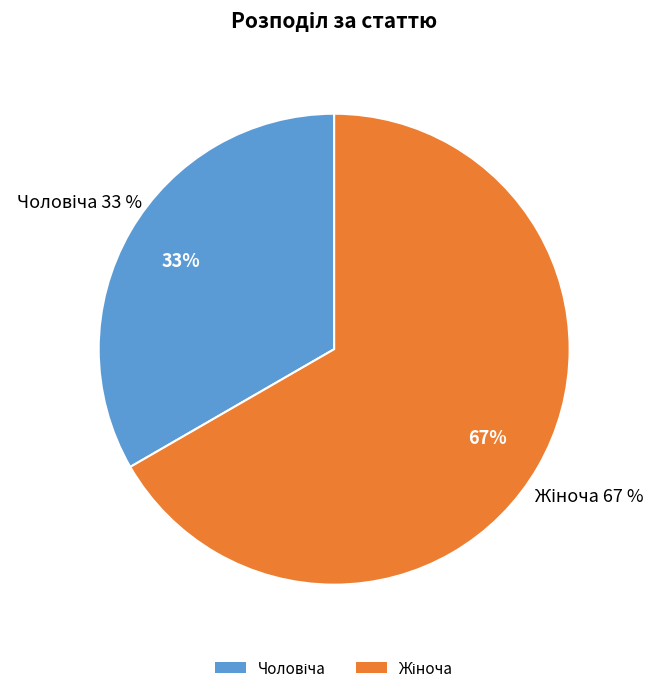

Between Жіноча and Чоловіча, which is larger?

Жіноча